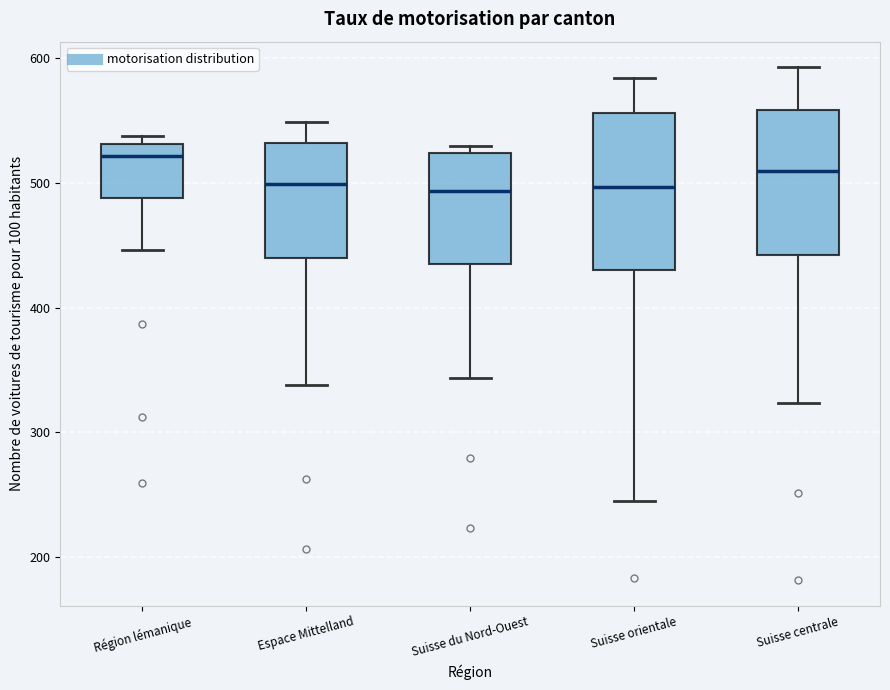

Reading left to right, transcribe this box plot: for each box, give where its median line is, the range the box spans, and where its two whiskers end, as read against the y-axis. The values are not printed on the chart, so give them approximately, as read against the axis.

Région lémanique: median 520, box 490 to 530, whiskers 450 to 540
Espace Mittelland: median 500, box 440 to 530, whiskers 340 to 550
Suisse du Nord-Ouest: median 490, box 440 to 520, whiskers 340 to 530
Suisse orientale: median 500, box 430 to 560, whiskers 240 to 580
Suisse centrale: median 510, box 440 to 560, whiskers 320 to 590